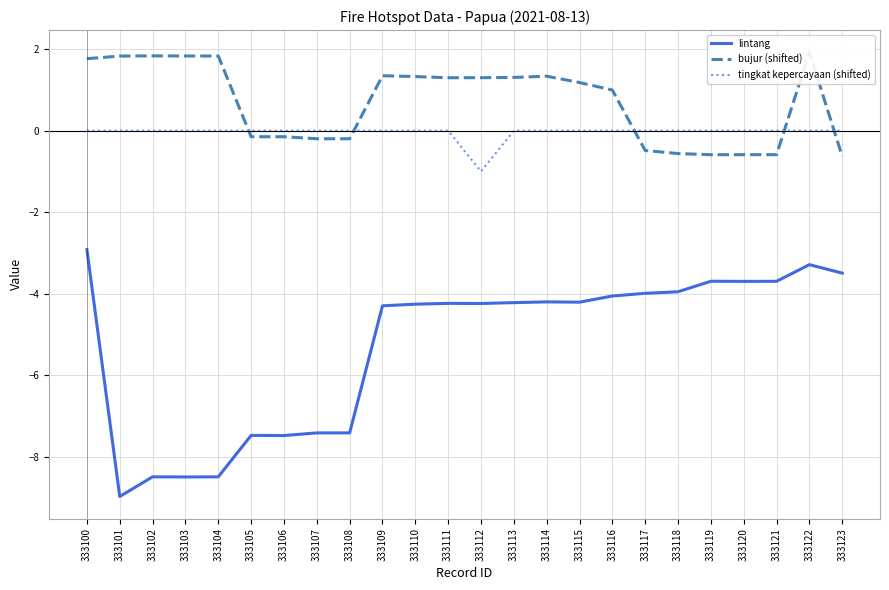

At which label is bujur (shifted) closest to 0?

333106